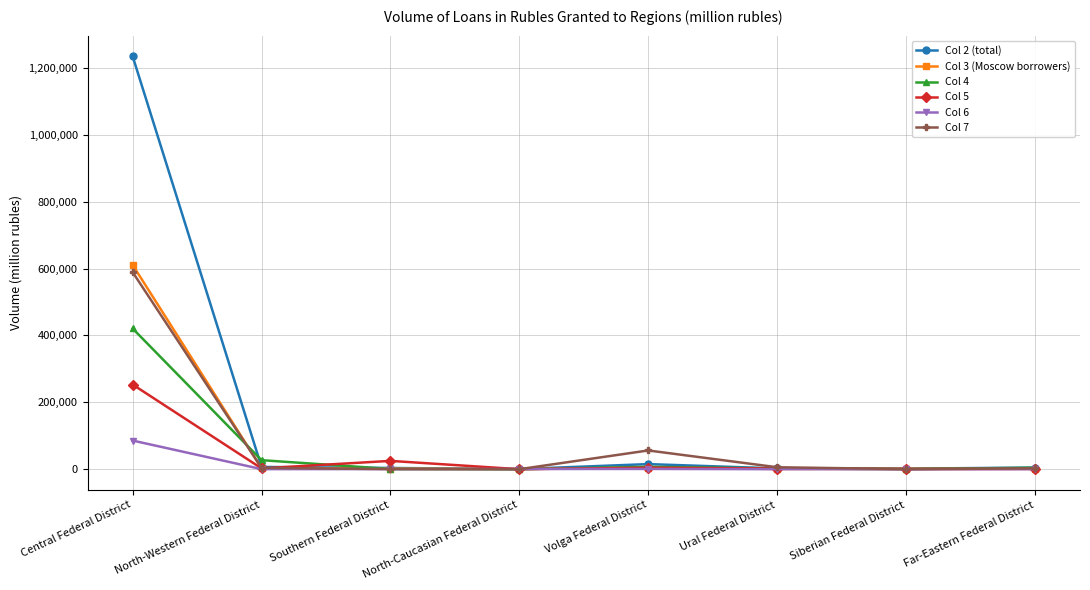

Which series has the largest range (max minus min)?

Col 2 (total)